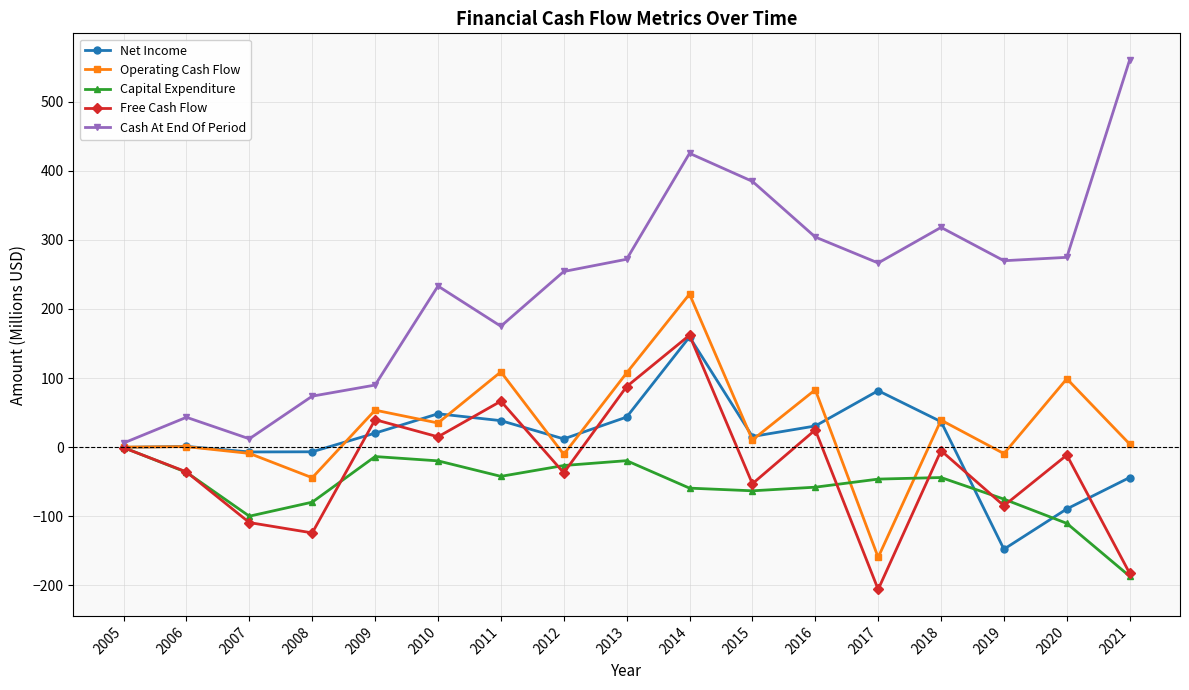

How many lines are shown in the chart?

5